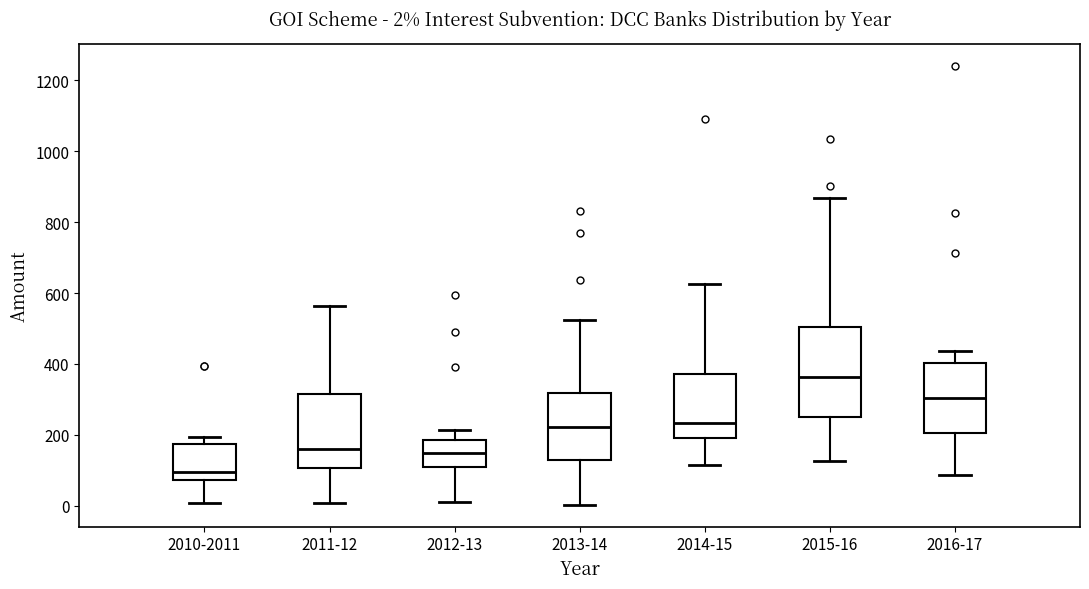

Which box is the tallest, from its lower edge to its upper edge?

2015-16